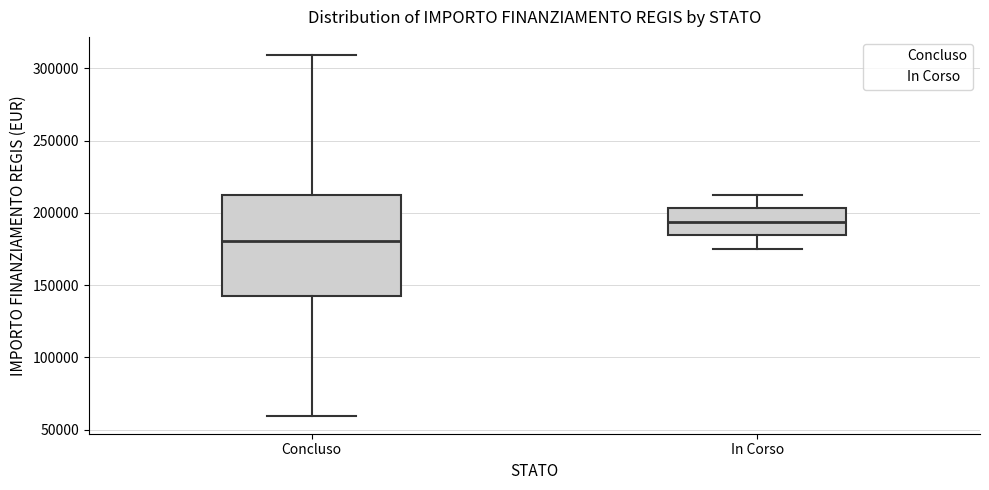

Comparing the boxes themselves (not the whiskers), which one is the tallest?

Concluso